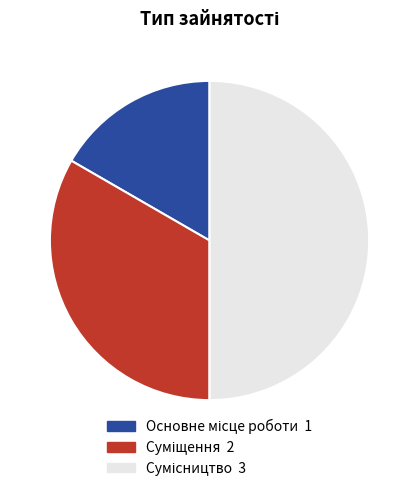

Rank the categories by value from lowest to highest.

Основне місце роботи, Суміщення, Сумісництво